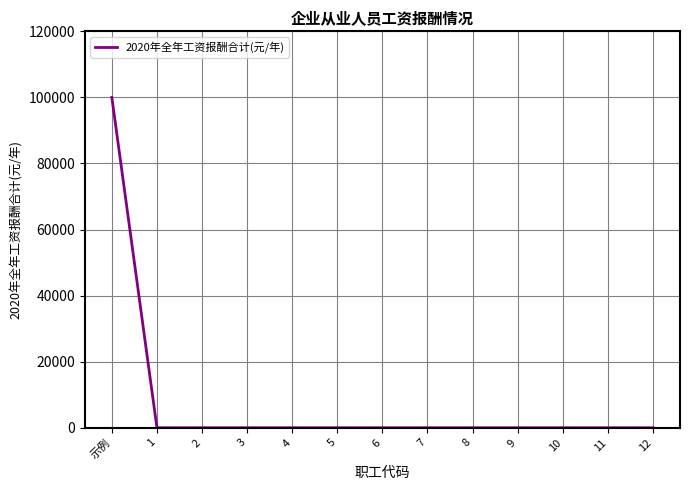

The value at 1 is 0. True or false?

True